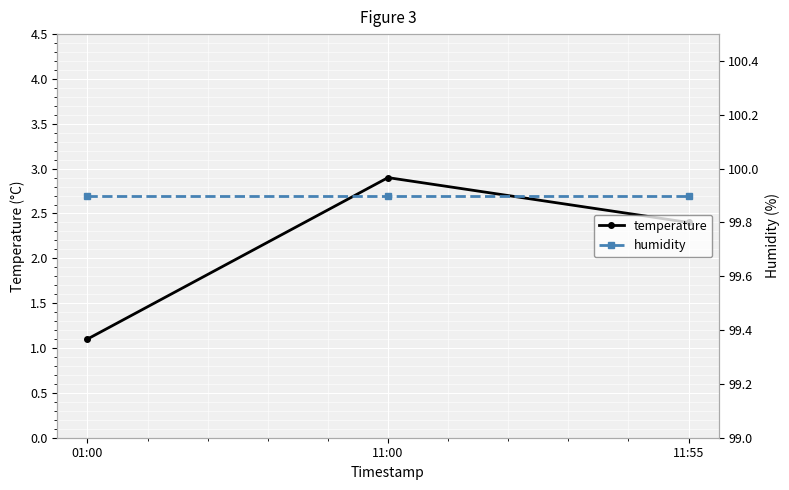

What is the value of the humidity point at the 1st from the left?

99.9